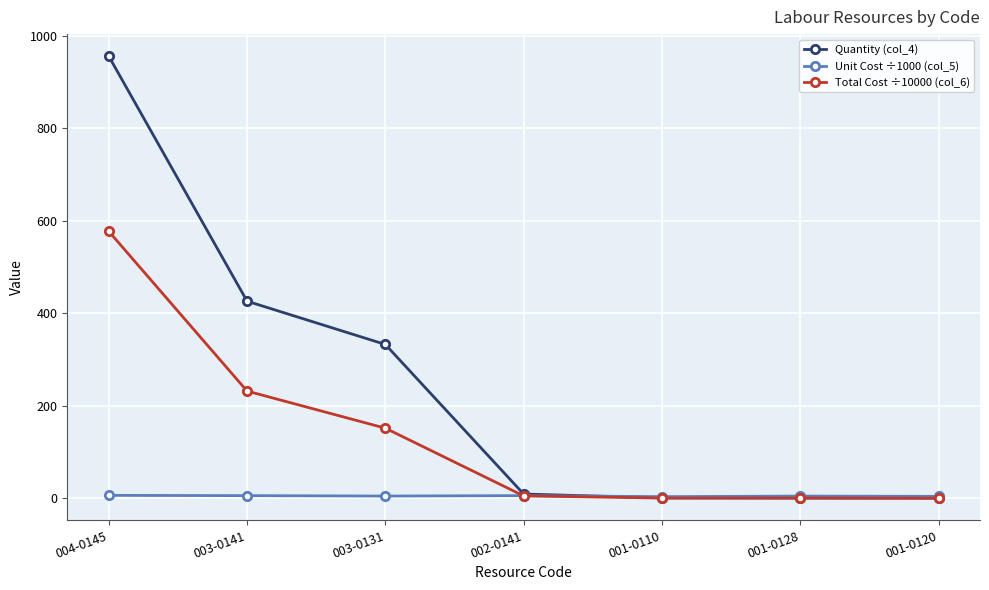

Rank the series by their maximum value, from highest to lowest.

Quantity (col_4), Total Cost ÷10000 (col_6), Unit Cost ÷1000 (col_5)